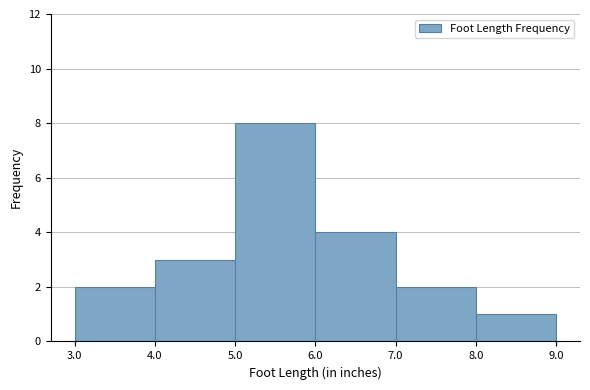

Reading left to right, list every bar in this chart as the range it spans on the x-axis followed by its height. The values are not printed on the chart, so give them approximately, as read against the axis.

3.0 to 4.0: 2
4.0 to 5.0: 3
5.0 to 6.0: 8
6.0 to 7.0: 4
7.0 to 8.0: 2
8.0 to 9.0: 1